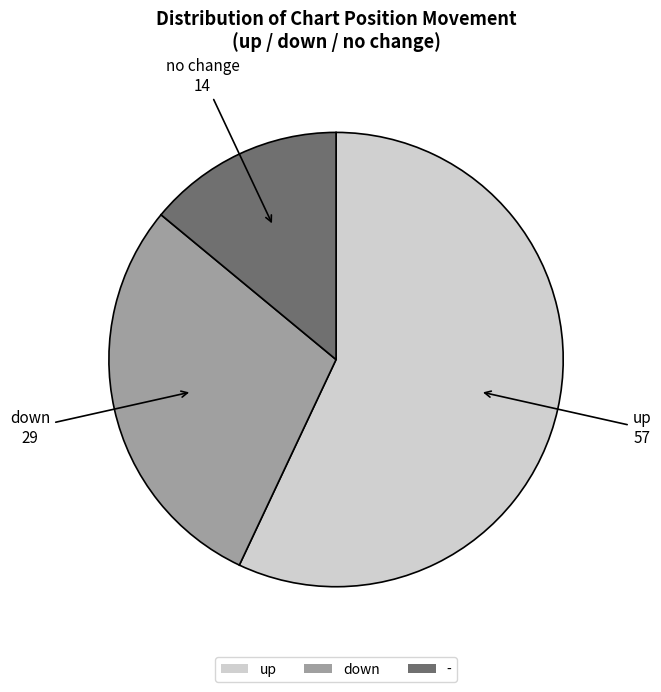

True or false: down accounts for 17% of the total.

False